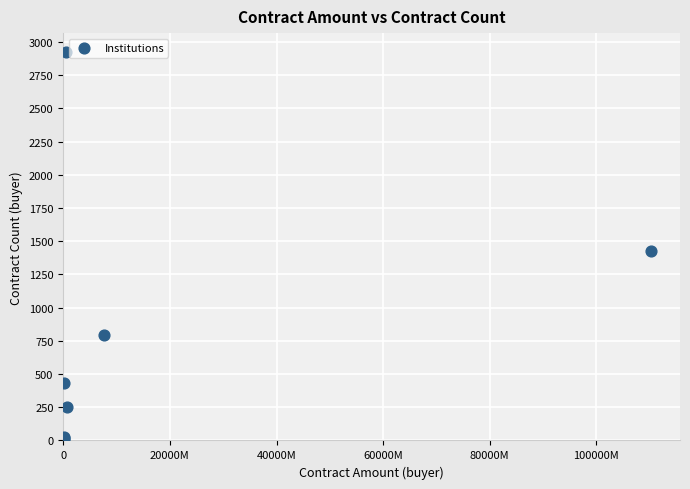

What Y value in the scatter plot is closest to 1461?

1430